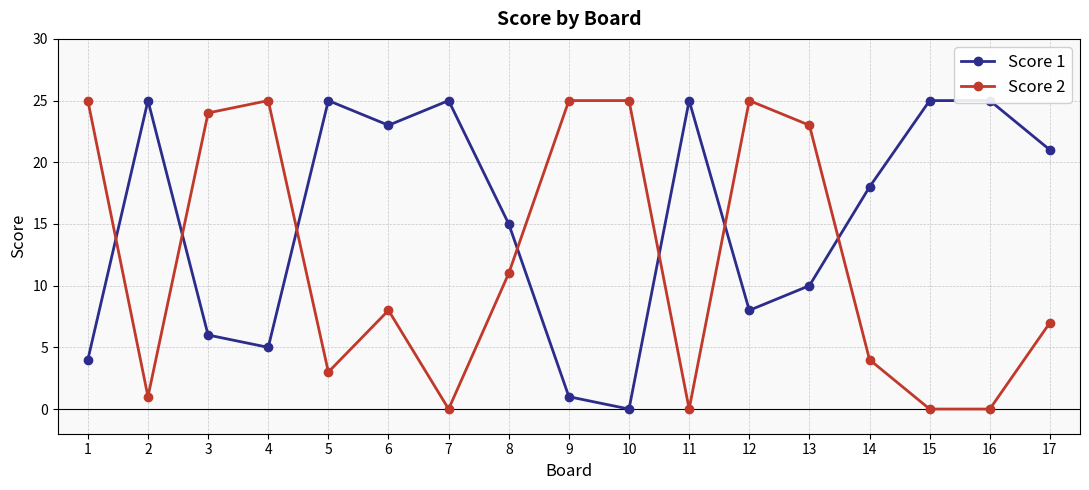

Which series ends up on top after the final intersection of Score 2 and Score 1?

Score 1